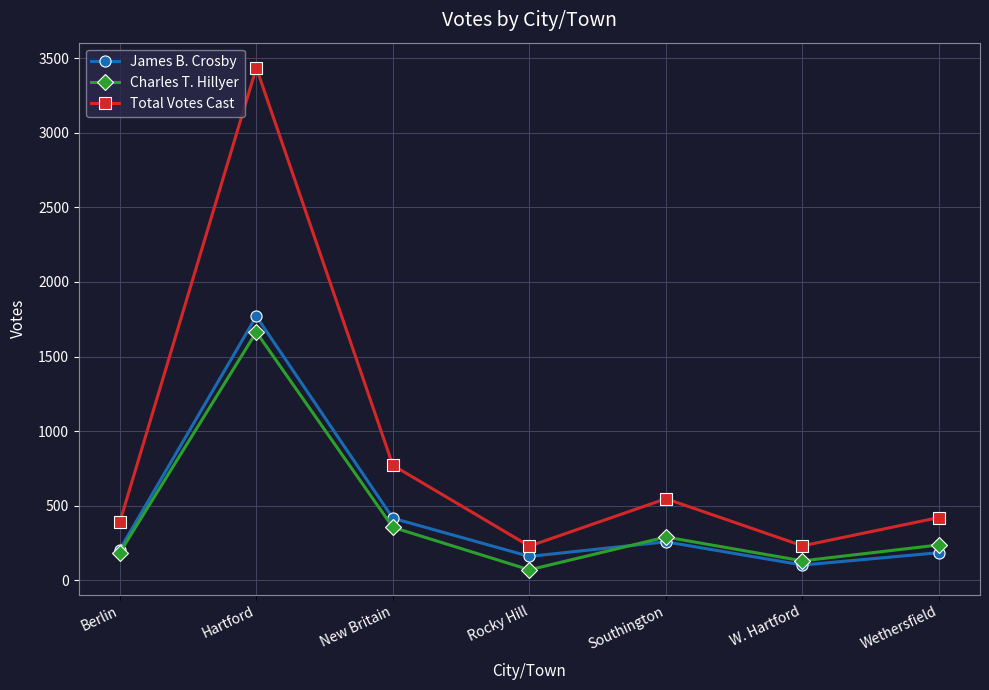

In Charles T. Hillyer, how many points are lower than both neighbors (excluding endpoints)?

2